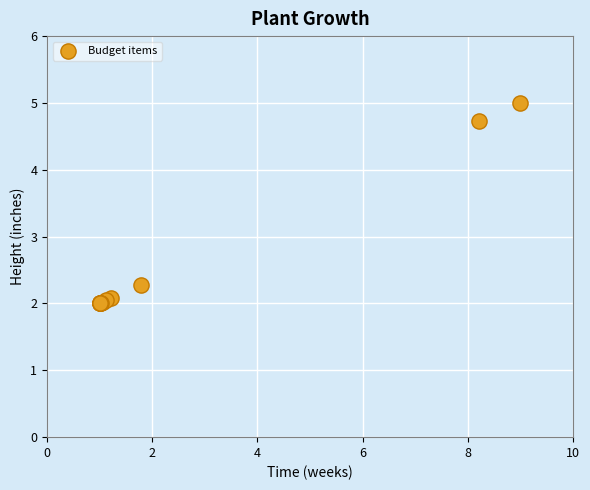

What Y value in the scatter plot is closest to 3?

2.3